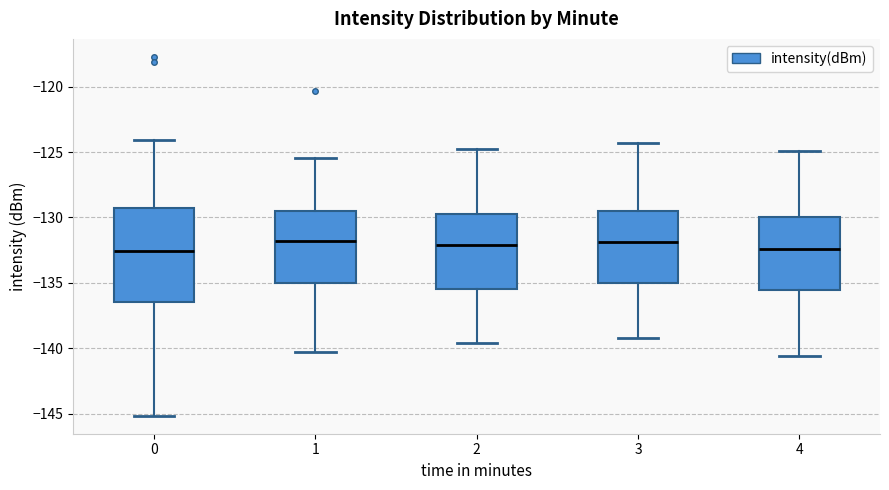

Reading left to right, read every box against the y-axis: the position of its median line, the range the box covers, and the ends of its whiskers. The values are not printed on the chart, so give them approximately, as read against the axis.

0: median -132.5, box -136.5 to -129.5, whiskers -145.0 to -124.0
1: median -132.0, box -135.0 to -129.5, whiskers -140.5 to -125.5
2: median -132.0, box -135.5 to -129.5, whiskers -139.5 to -125.0
3: median -132.0, box -135.0 to -129.5, whiskers -139.0 to -124.5
4: median -132.5, box -135.5 to -130.0, whiskers -140.5 to -125.0